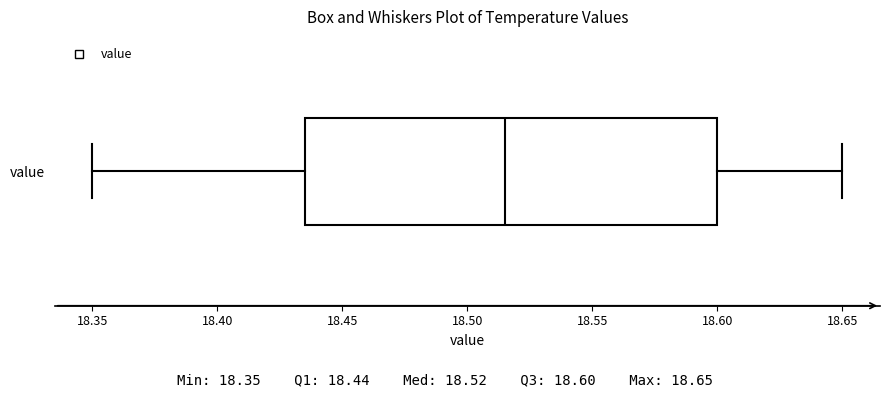

Where is the right edge of the box for value on the x-axis? The values are not printed on the chart, so give them approximately, as read against the axis.

18.600